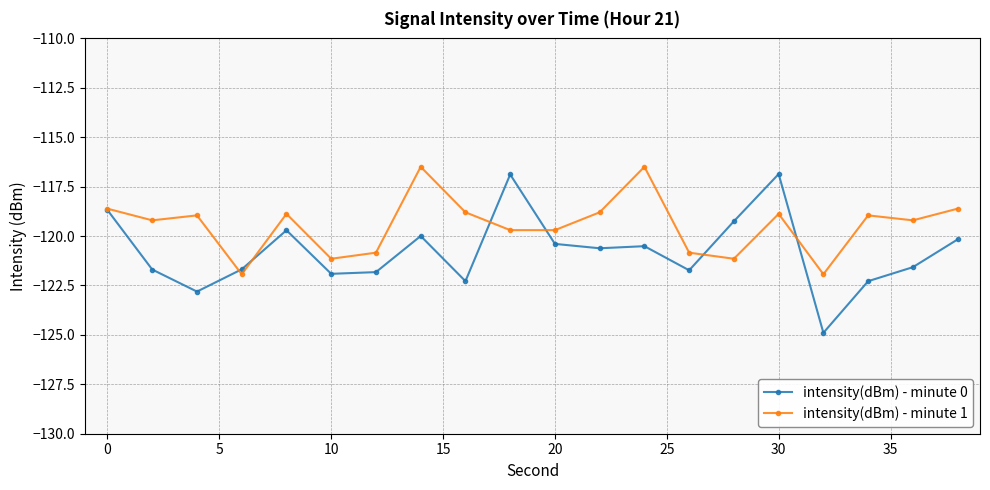

How many interior local peaks does the intensity(dBm) - minute 1 series have?

6